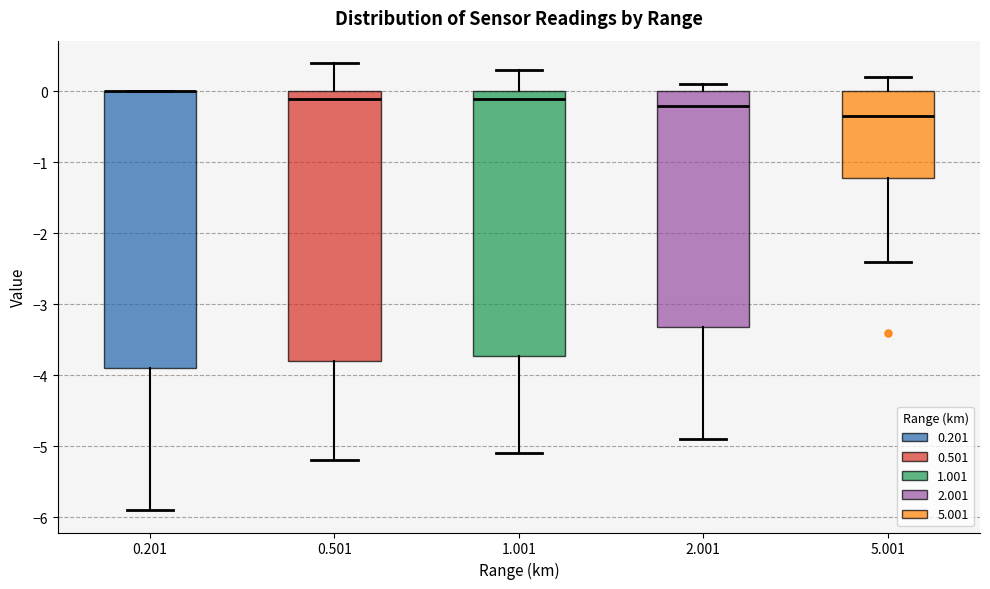

Which box is the tallest, from its lower edge to its upper edge?

0.201